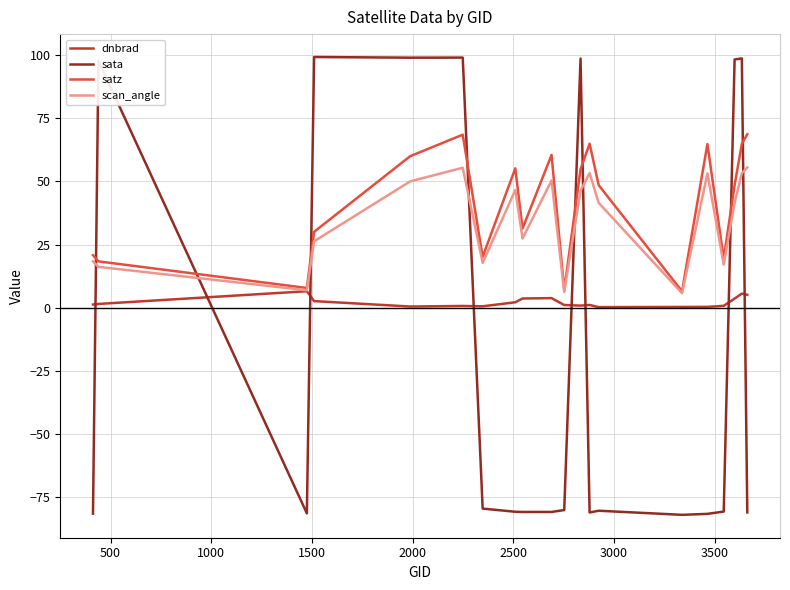

What is the minimum value for satz?

6.5